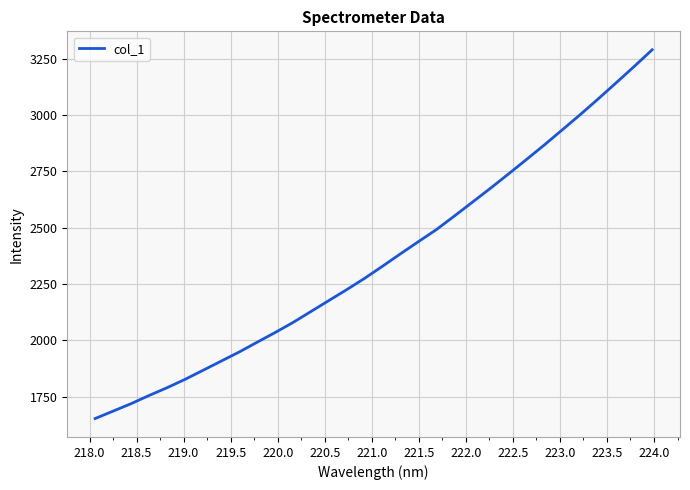

What is the minimum value shown in the chart?

1652.8